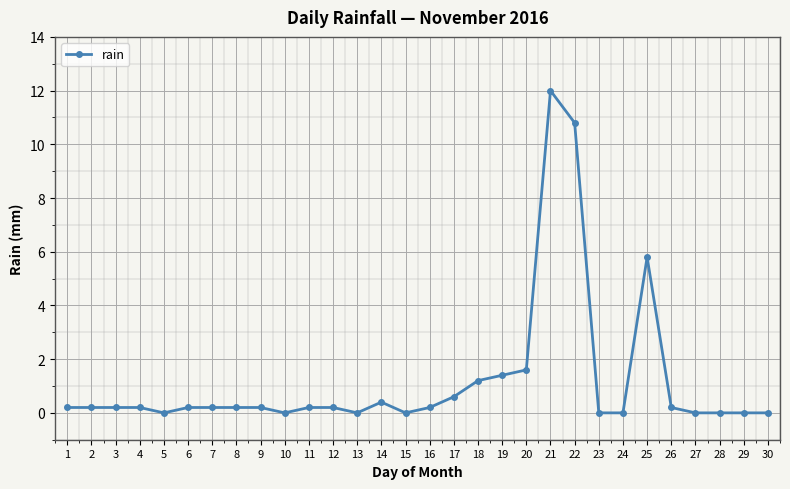

Does the chart display data point markers on the line(s)?

Yes